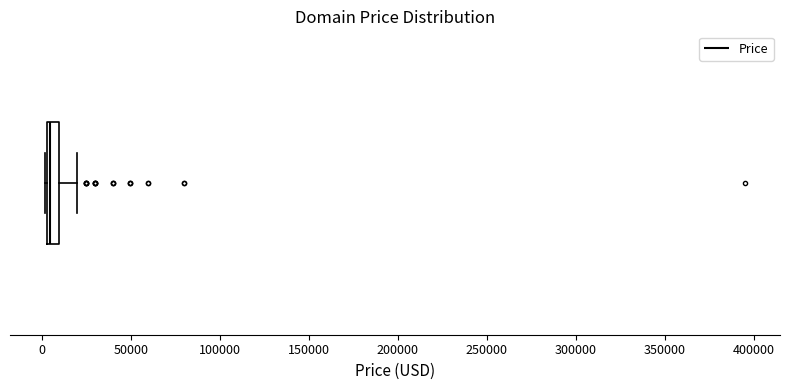

Where does the right whisker of the box end on the x-axis? The values are not printed on the chart, so give them approximately, as read against the axis.

20000